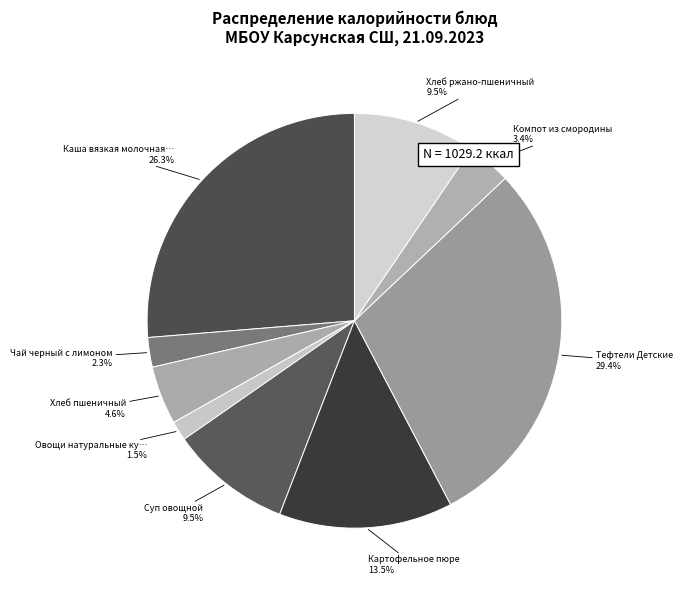

Count the number of slices in the pie.

9